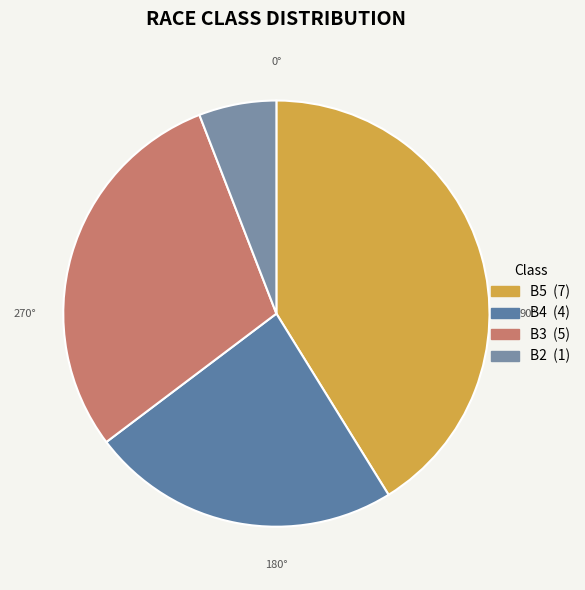

What is the largest slice in the pie chart?

B5